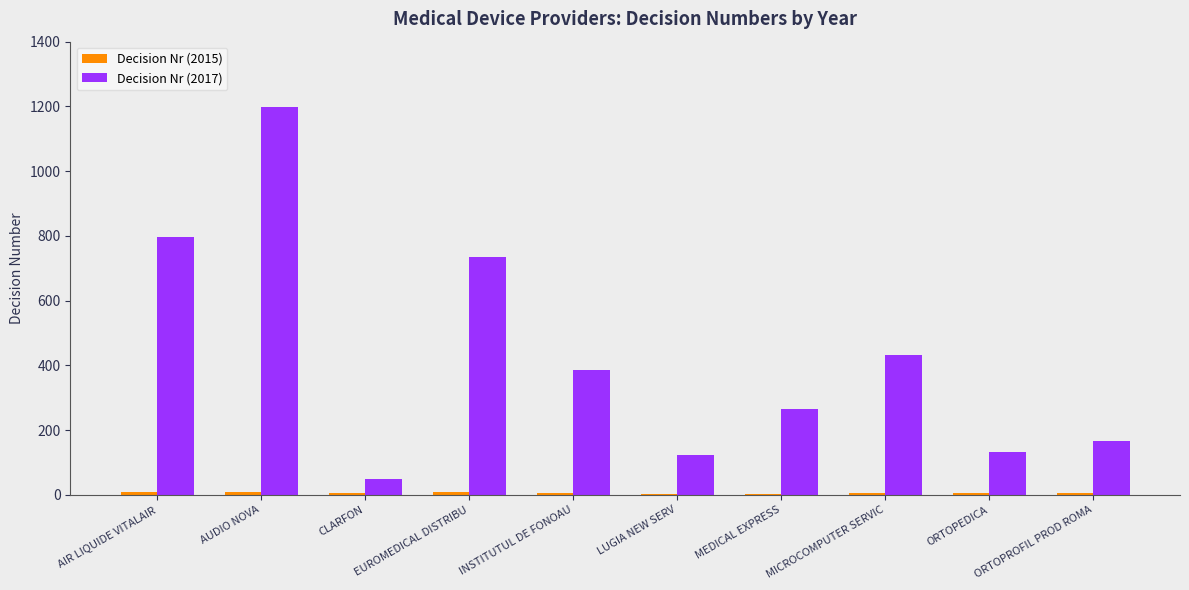

At which label does Decision Nr (2017) first exceed 385?

AIR LIQUIDE VITALAIR